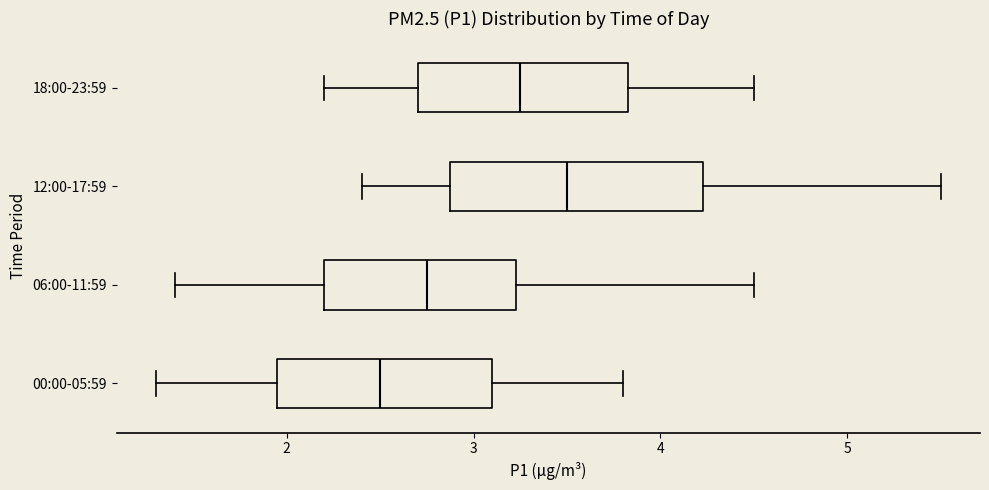

Where does the median line of the box for 00:00-05:59 sit on the x-axis? The values are not printed on the chart, so give them approximately, as read against the axis.

2.5